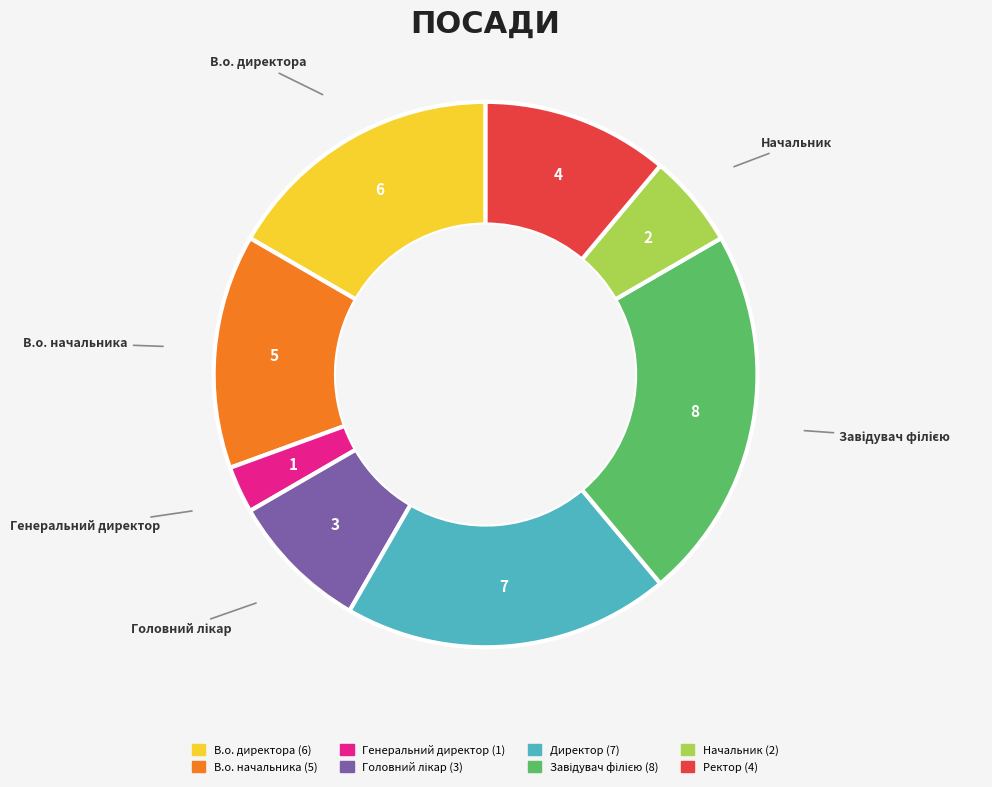

What is the smallest slice in the pie chart?

Генеральний директор